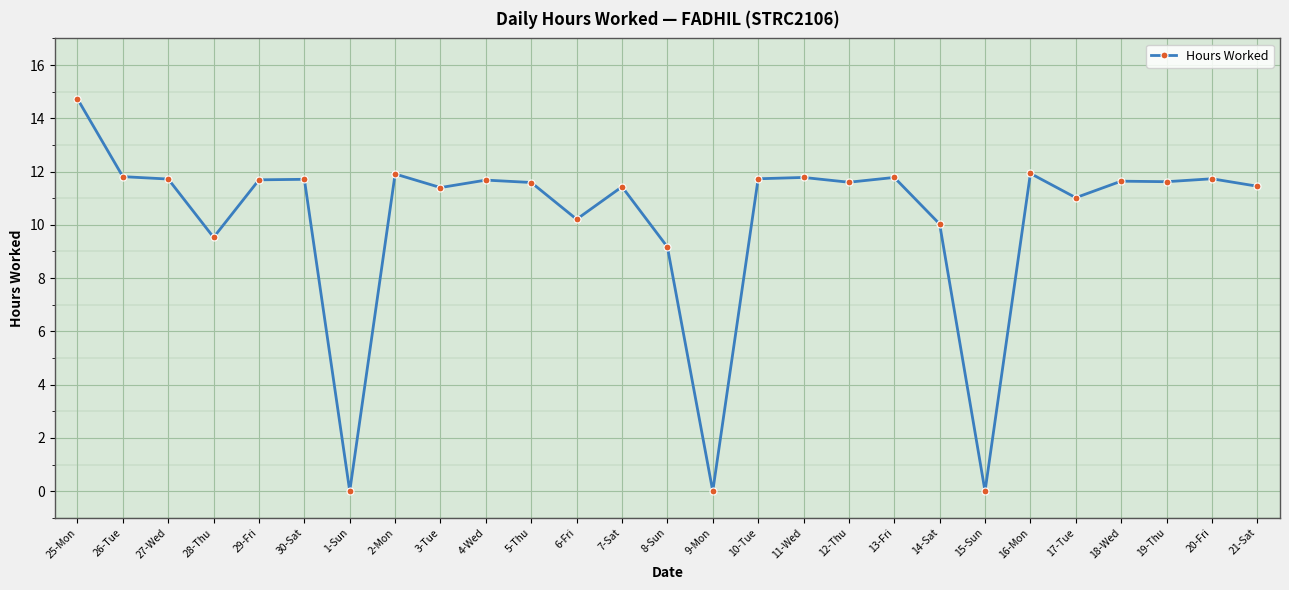

Is it true that the value at 3-Tue is 11.4?

True